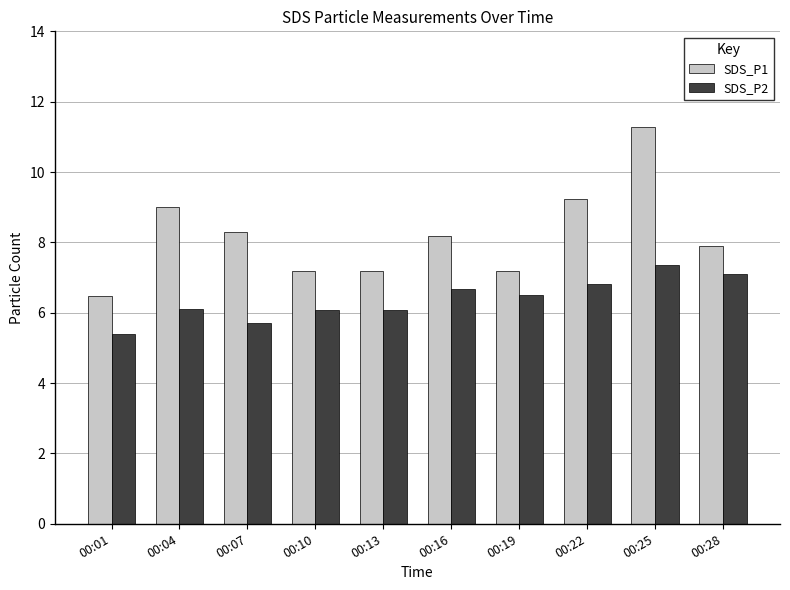

Reading right to left, what are all the values shown in this chart?

SDS_P1: 00:28=7.9	00:25=11.3	00:22=9.2	00:19=7.2	00:16=8.2	00:13=7.2	00:10=7.2	00:07=8.3	00:04=9.0	00:01=6.5
SDS_P2: 00:28=7.1	00:25=7.4	00:22=6.8	00:19=6.5	00:16=6.7	00:13=6.1	00:10=6.1	00:07=5.7	00:04=6.1	00:01=5.4